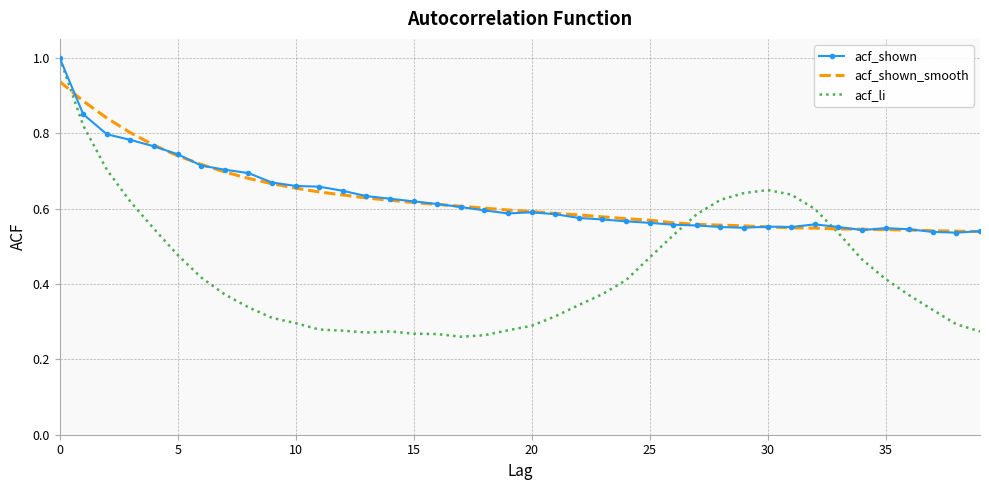

What is the highest value of the acf_li series?

1.0